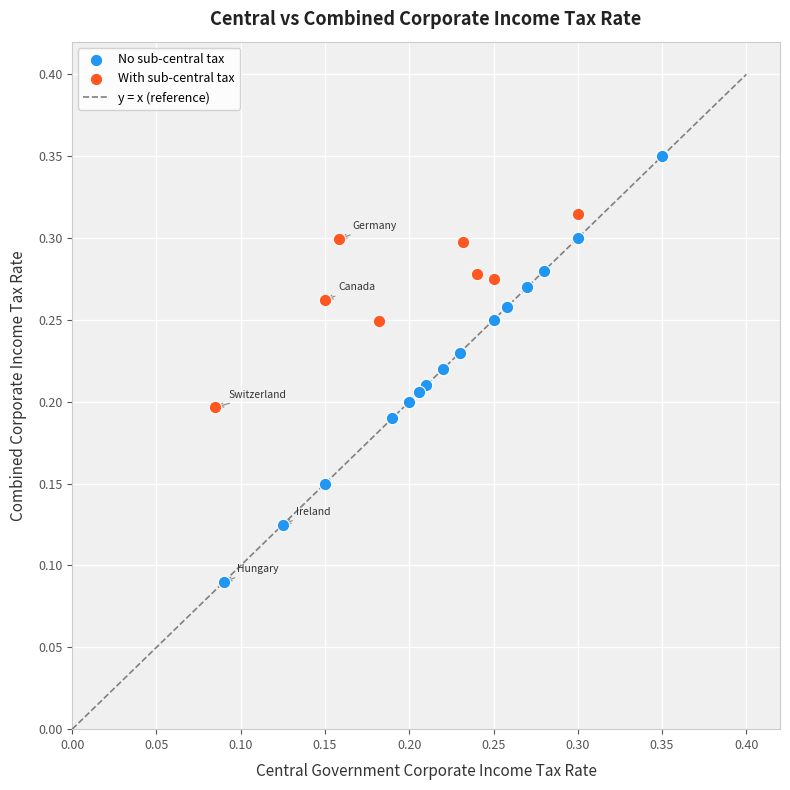

Which series has the largest Y range (max minus min)?

No sub-central tax